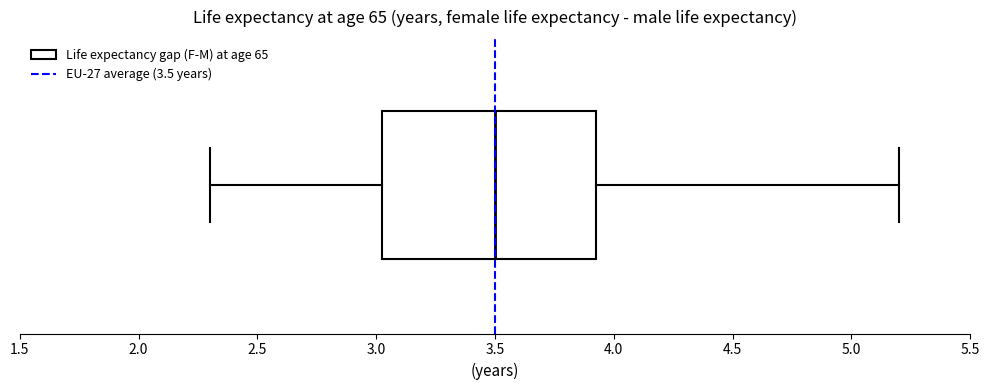

Where does the right whisker of the box end on the x-axis? The values are not printed on the chart, so give them approximately, as read against the axis.

5.20